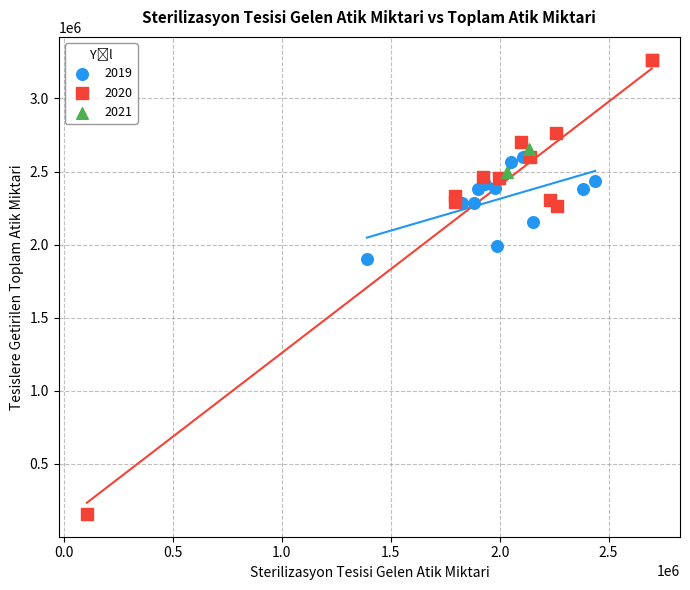

What are all the series names shown in the legend?

2019, 2020, 2021